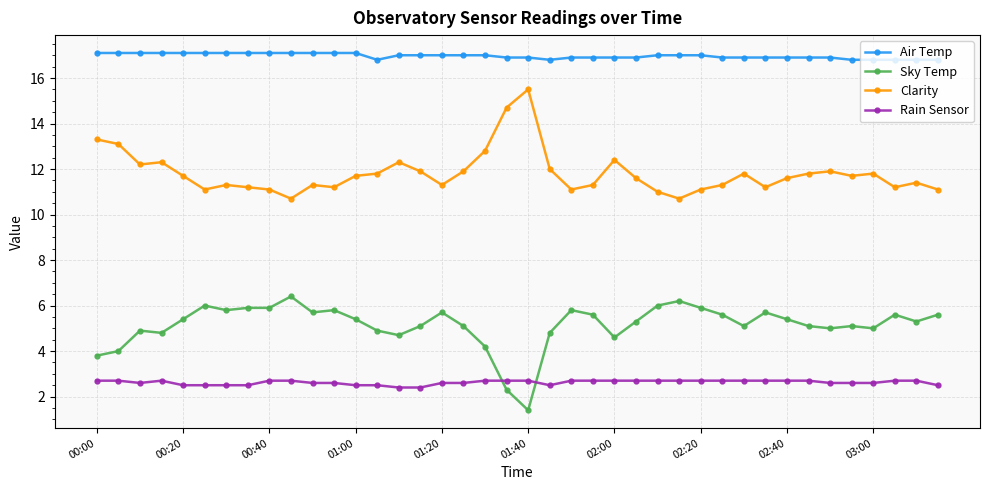

How many lines are shown in the chart?

4